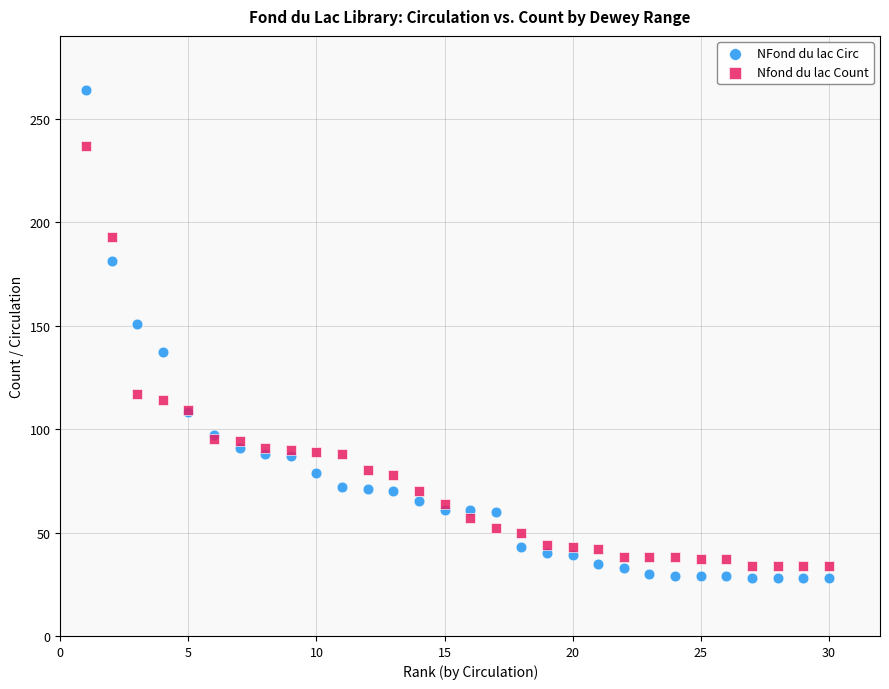

Across all series, what Y value is closest to 146?

151